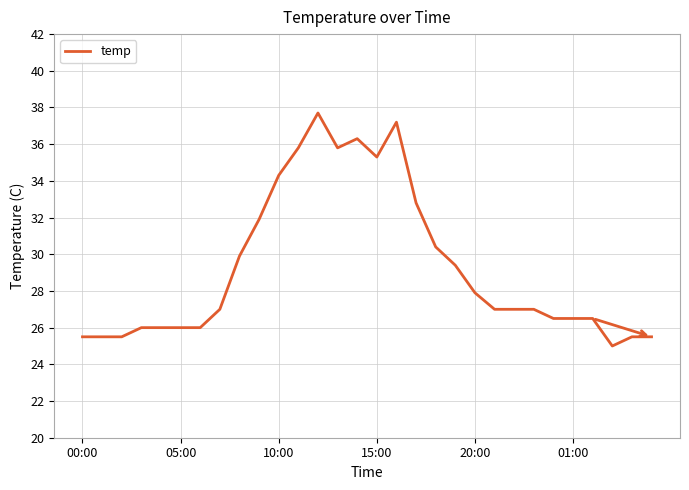

What is the difference between the maximum and minimum values?

12.7